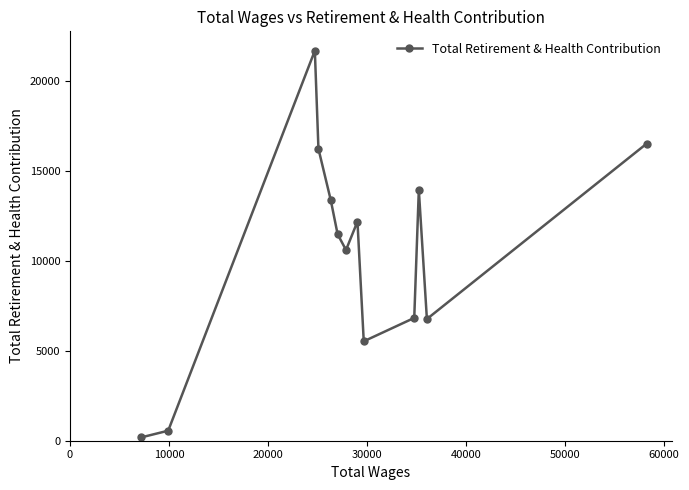

What is the maximum value shown in the chart?

21662